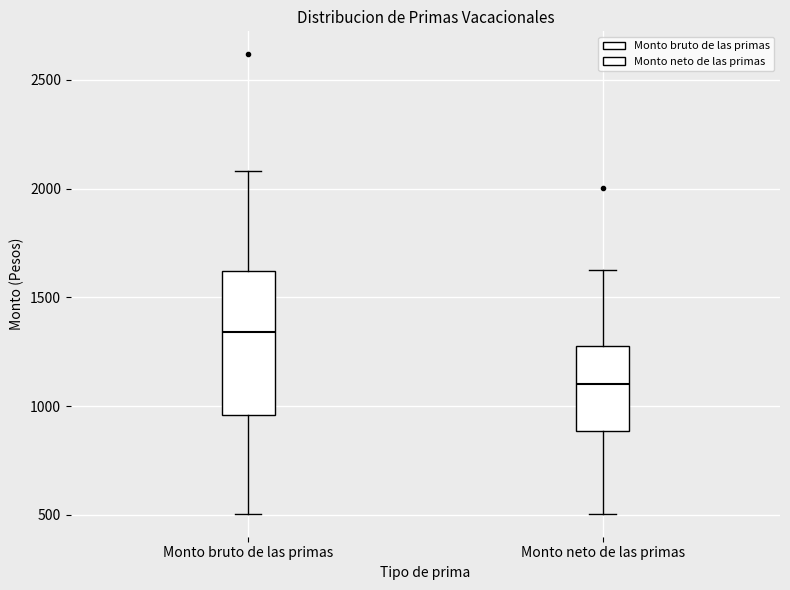

Which box has the lowest median line?

Monto neto de las primas